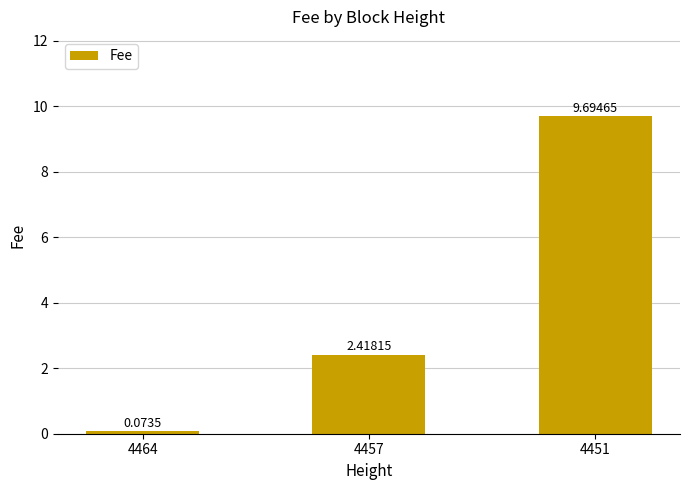

What is the change in value from 4464 to 4451?

+9.6